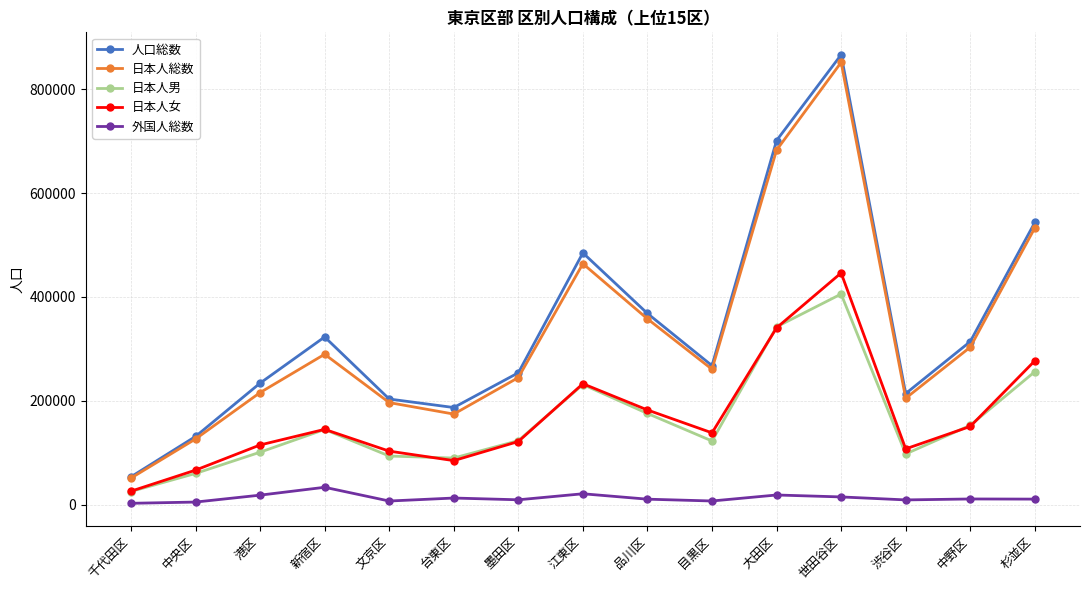

How many series are shown in this chart?

5